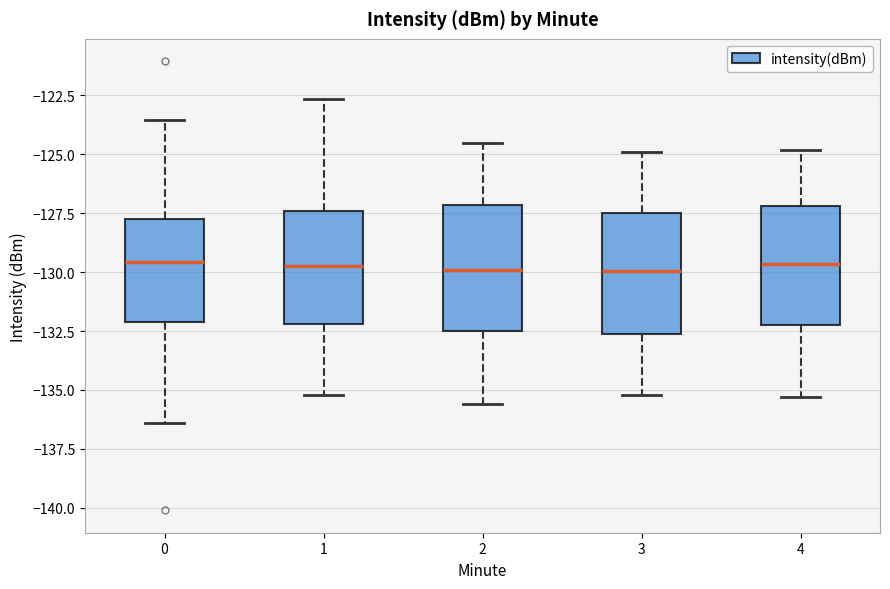

Reading left to right, read every box against the y-axis: the position of its median line, the range the box covers, and the ends of its whiskers. The values are not printed on the chart, so give them approximately, as read against the axis.

0: median -129.5, box -132.0 to -127.5, whiskers -136.5 to -123.5
1: median -129.5, box -132.0 to -127.5, whiskers -135.0 to -122.5
2: median -130.0, box -132.5 to -127.0, whiskers -135.5 to -124.5
3: median -130.0, box -132.5 to -127.5, whiskers -135.0 to -125.0
4: median -129.5, box -132.0 to -127.0, whiskers -135.5 to -125.0